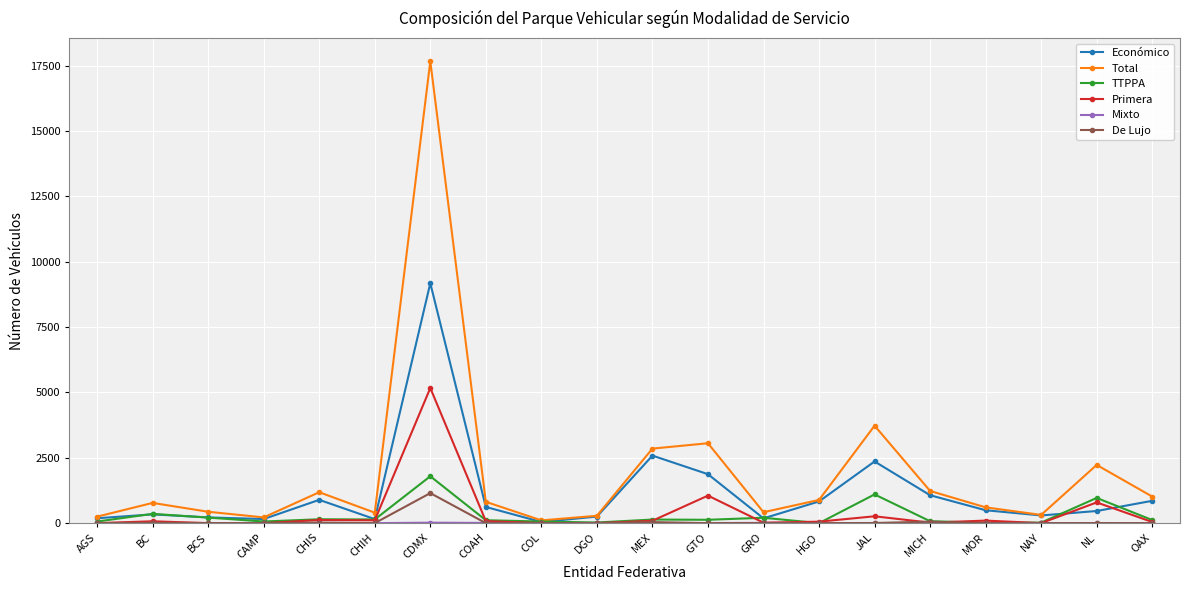

True or false: Económico has more than 1 points higher than both neighbors.

True